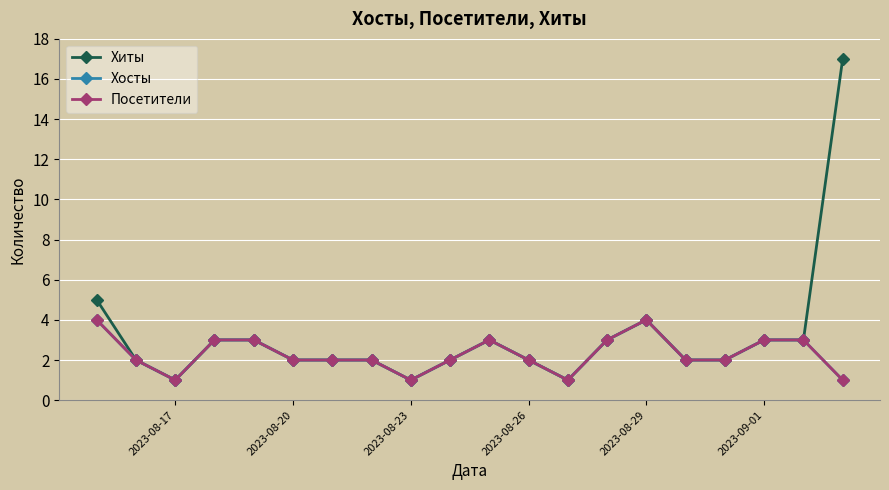

What is the difference between the second highest and second lowest values in the Хосты series?

3